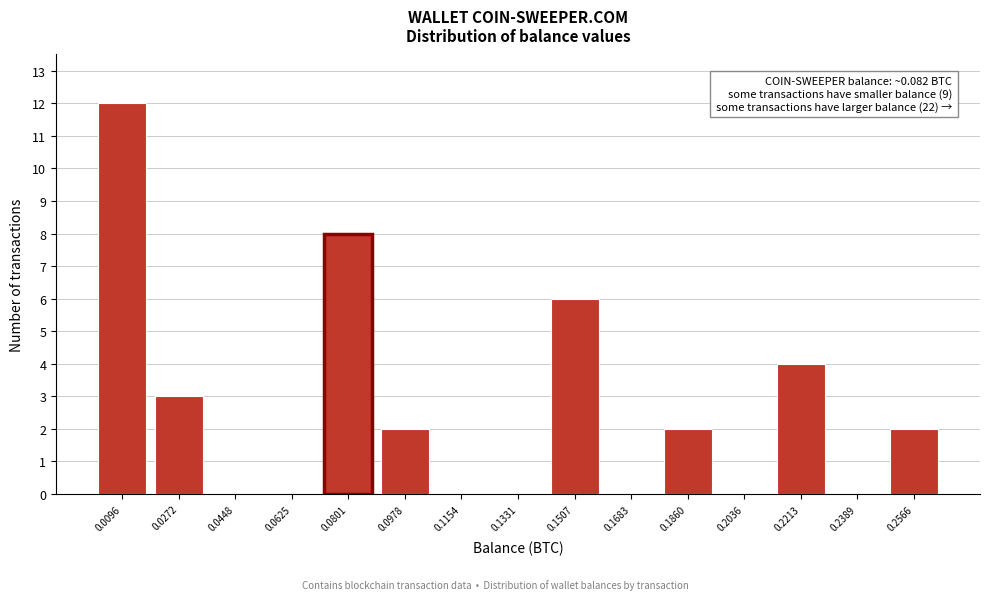

Over which range of the x-axis is the bar tallest?

0.000 to 0.018